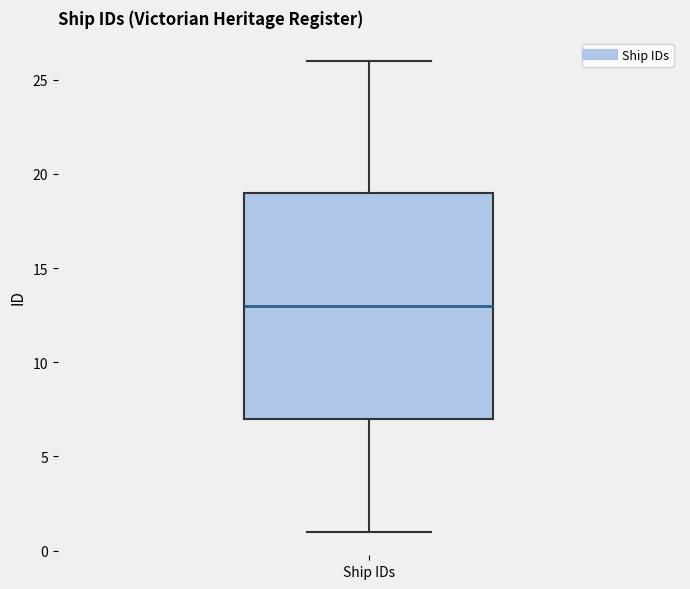

Transcribe this box plot: give where the median line is, the range the box spans, and where the two whiskers end, as read against the y-axis. The values are not printed on the chart, so give them approximately, as read against the axis.

median 13, box 7 to 19, whiskers 1 to 26